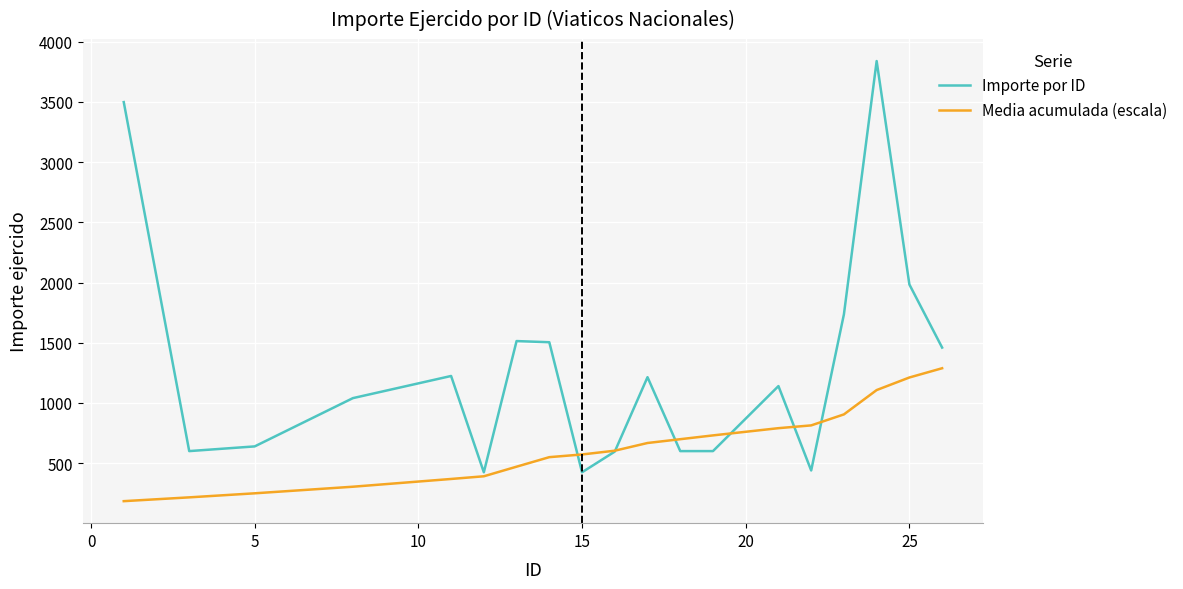

Which series has the largest total across all categories?

Importe por ID